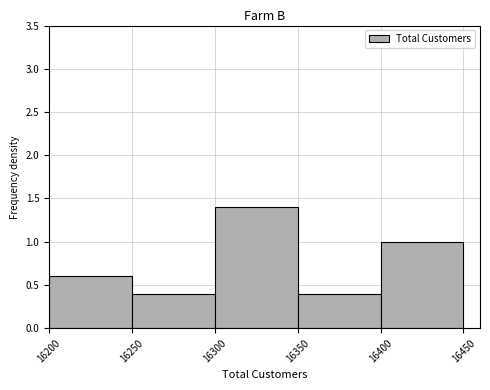

How tall is the bar that spans 16350 to 16400 on the x-axis? The values are not printed on the chart, so give them approximately, as read against the axis.

0.4